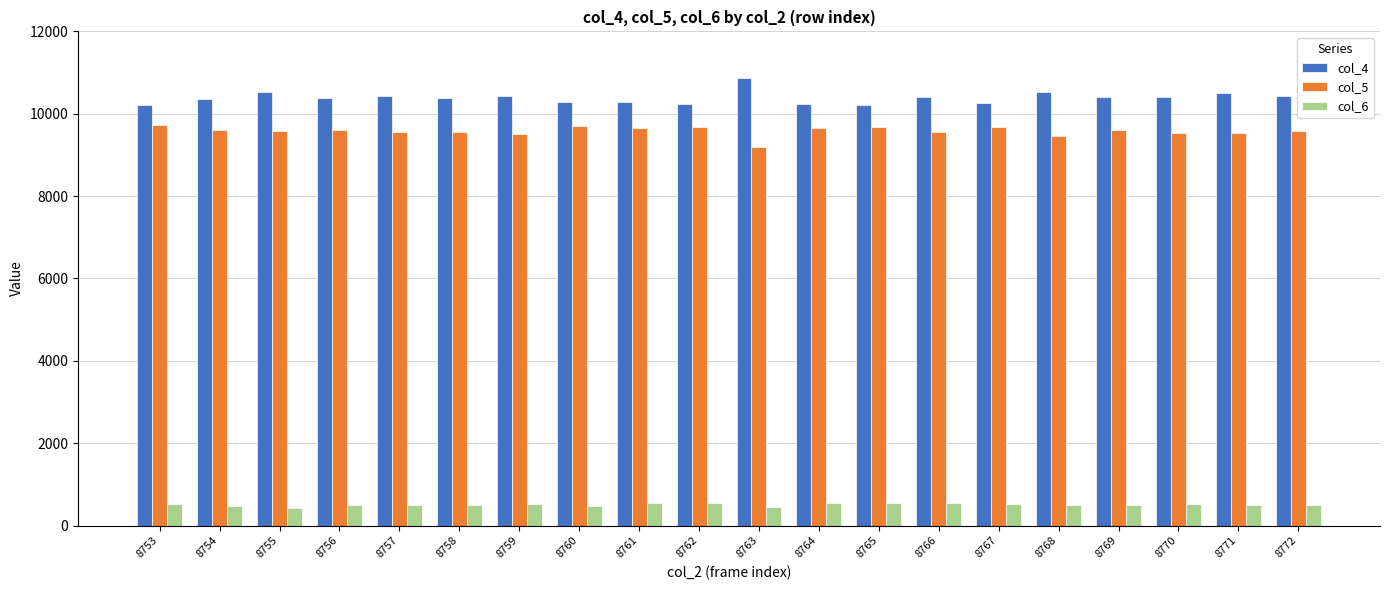

What is the spread (max minus min) of values at 8755?

10096